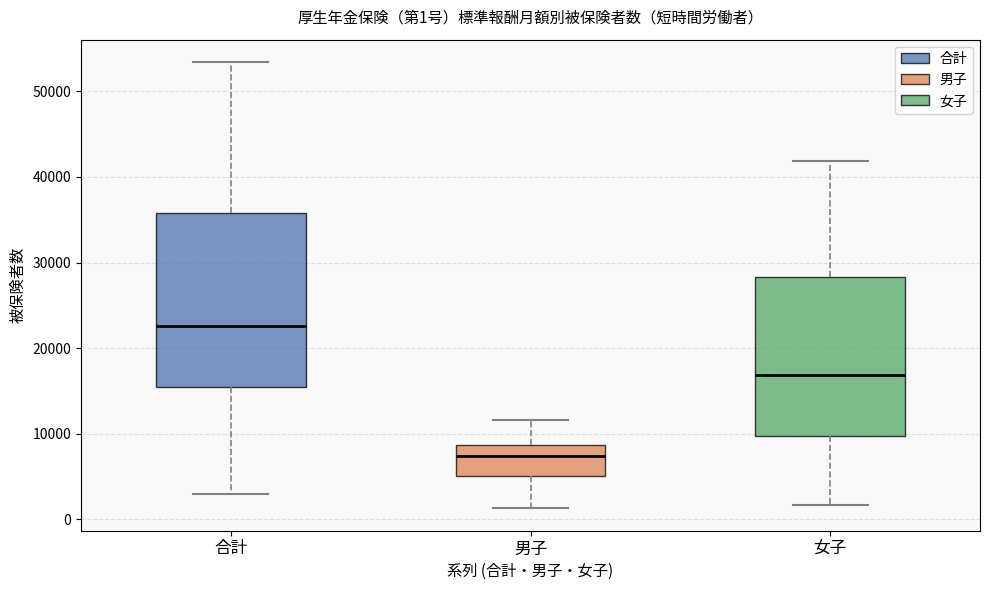

Which box's median line is the highest?

合計